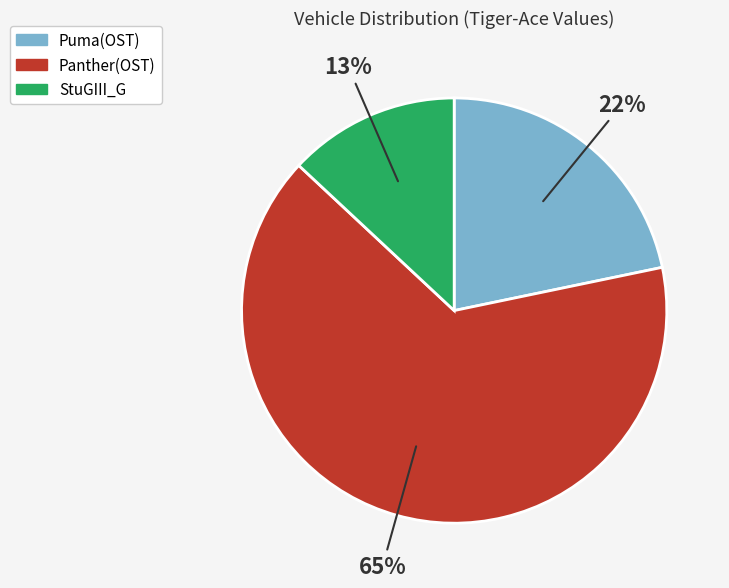

Is there a majority slice in this chart?

Yes